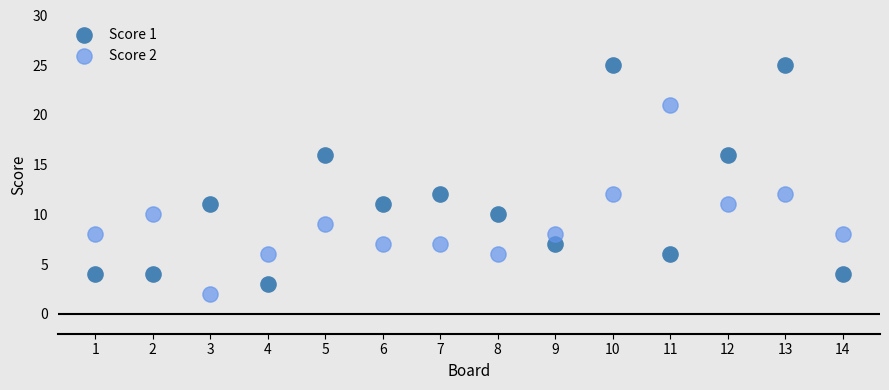

Across all data points, what is the range of X values (max minus min)?

13